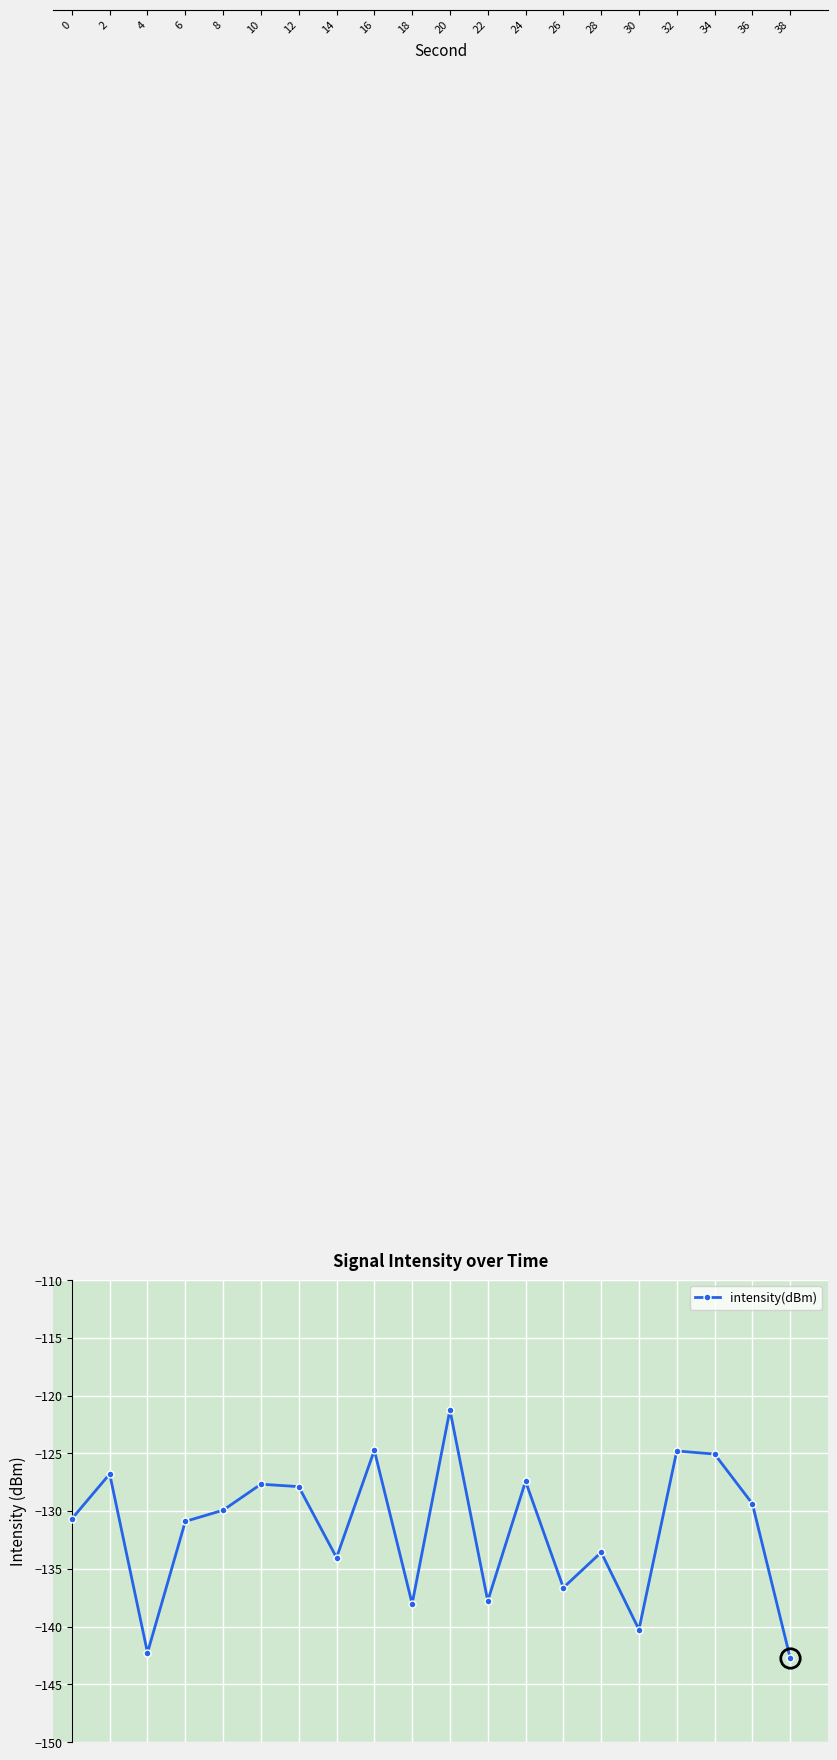

True or false: the data shows -34.2 at 26.

False